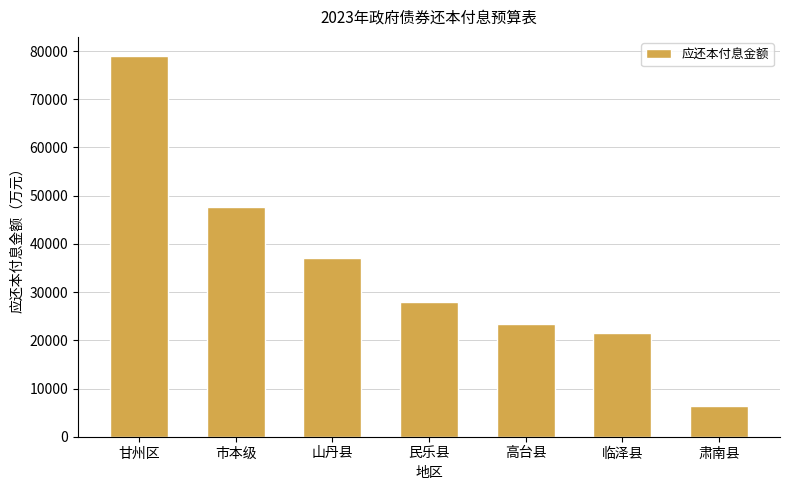

The value at 高台县 is 5243.7. True or false?

False